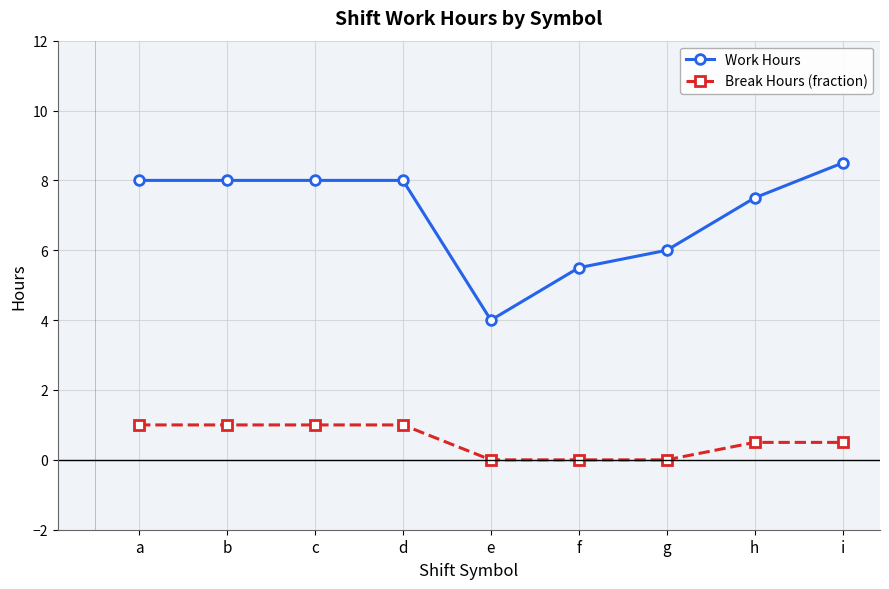

What is the greatest value displayed?

8.5